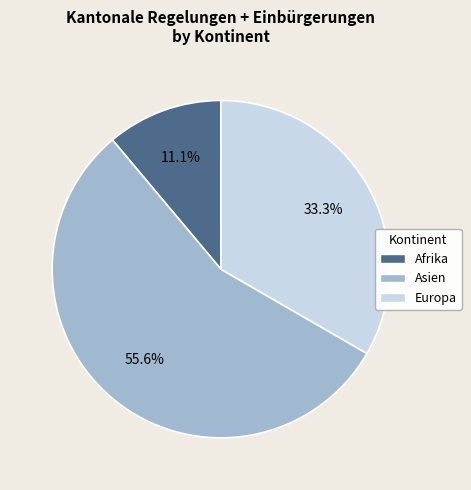

How many segments does this pie chart have?

3